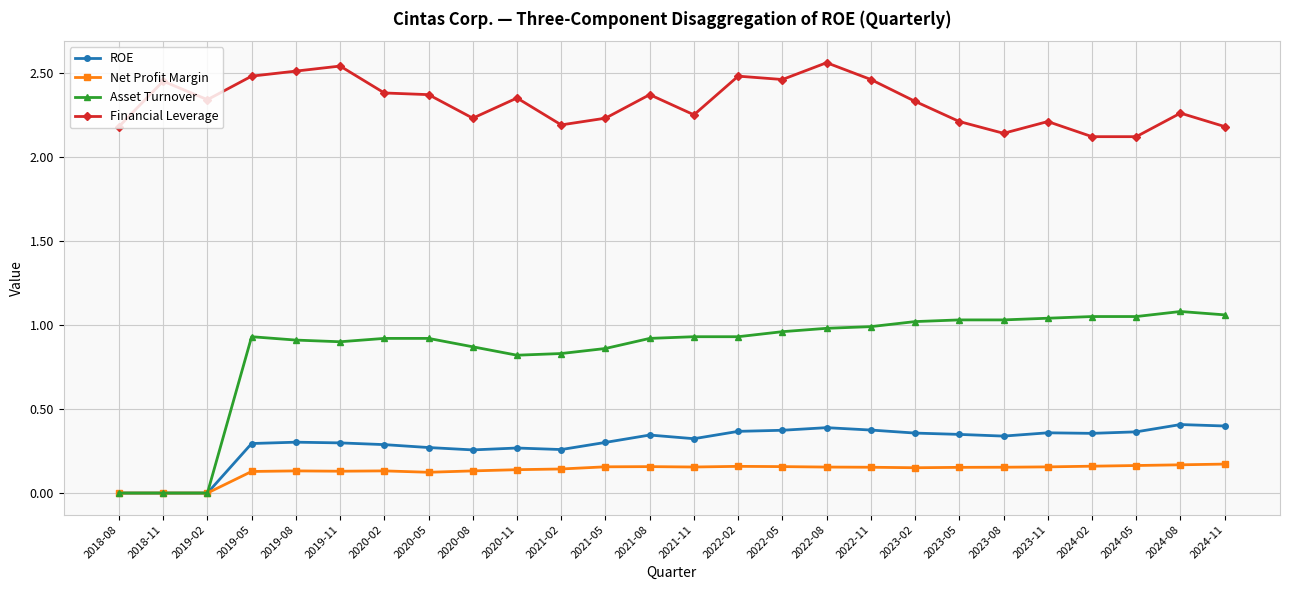

What is the label of the 8th point from the right?

2023-02